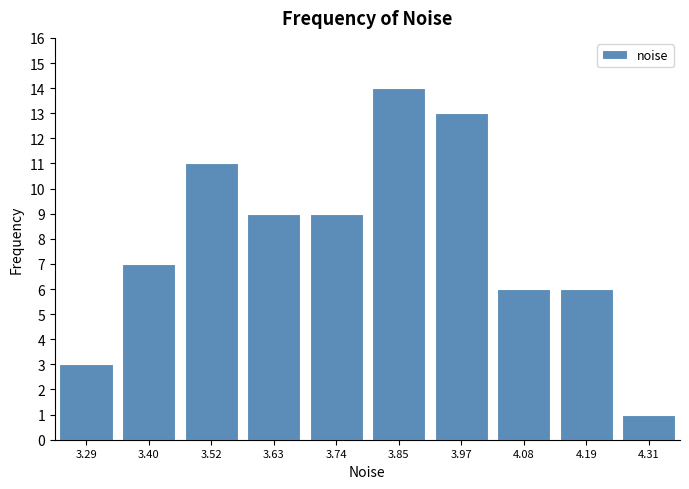

Reading left to right, what are all the values shown in this chart?

3	7	11	9	9	14	13	6	6	1